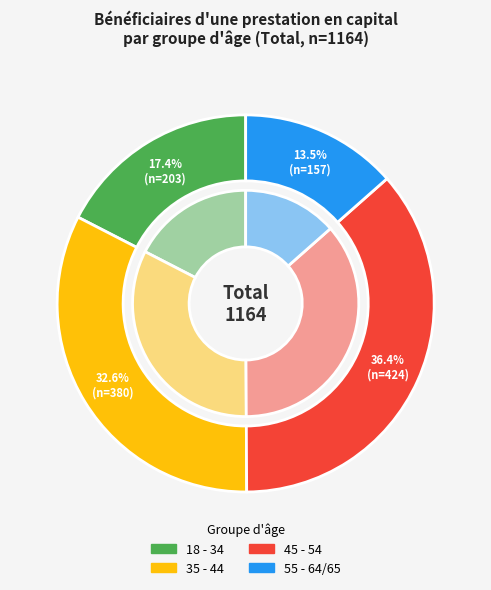

What is the smallest slice in the pie chart?

55 - 64/65